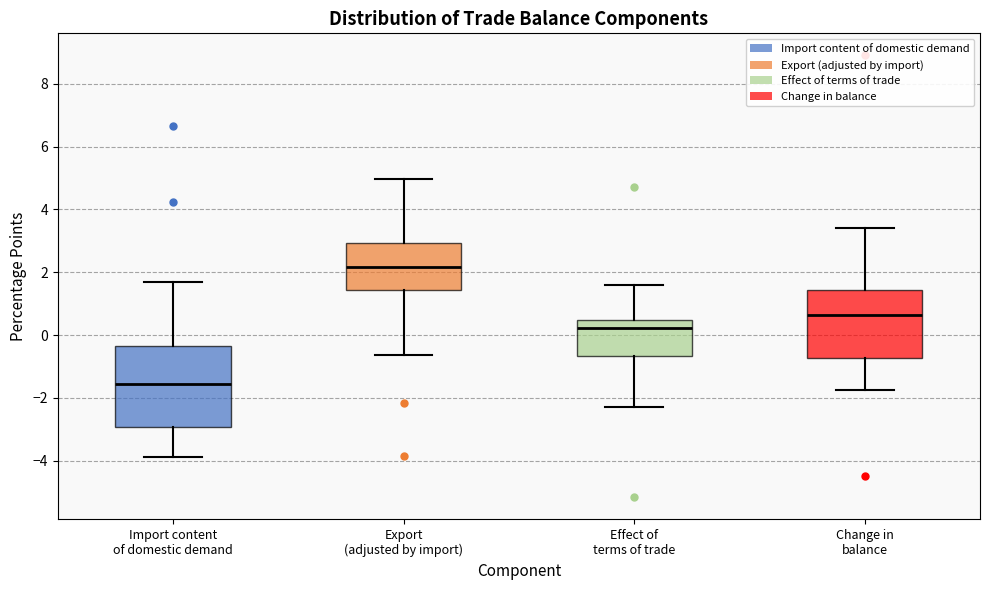

Reading left to right, transcribe this box plot: for each box, give where its median line is, the range the box spans, and where its two whiskers end, as read against the y-axis. The values are not printed on the chart, so give them approximately, as read against the axis.

Import content of domestic demand: median -1.6, box -3.0 to -0.4, whiskers -3.8 to 1.6
Export (adjusted by import): median 2.2, box 1.4 to 3.0, whiskers -0.6 to 5.0
Effect of terms of trade: median 0.2, box -0.6 to 0.4, whiskers -2.2 to 1.6
Change in balance: median 0.6, box -0.8 to 1.4, whiskers -1.8 to 3.4